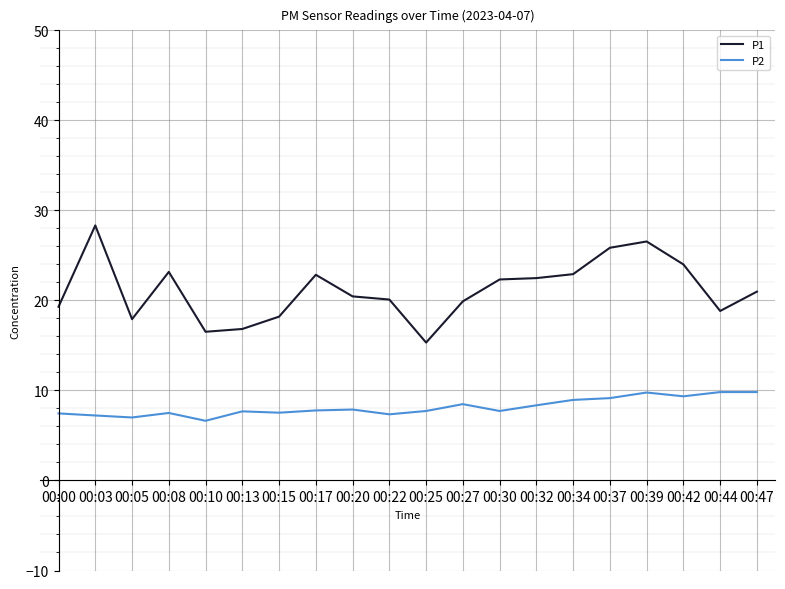

Which category has the lowest value in the P1 series?

00:25